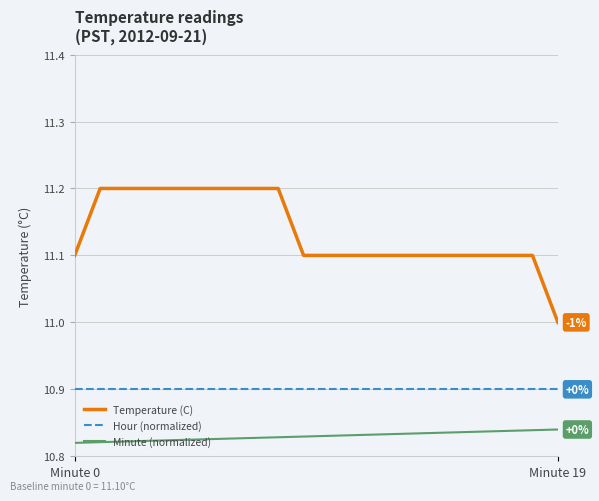

Which series has the largest total across all categories?

Temperature (C)